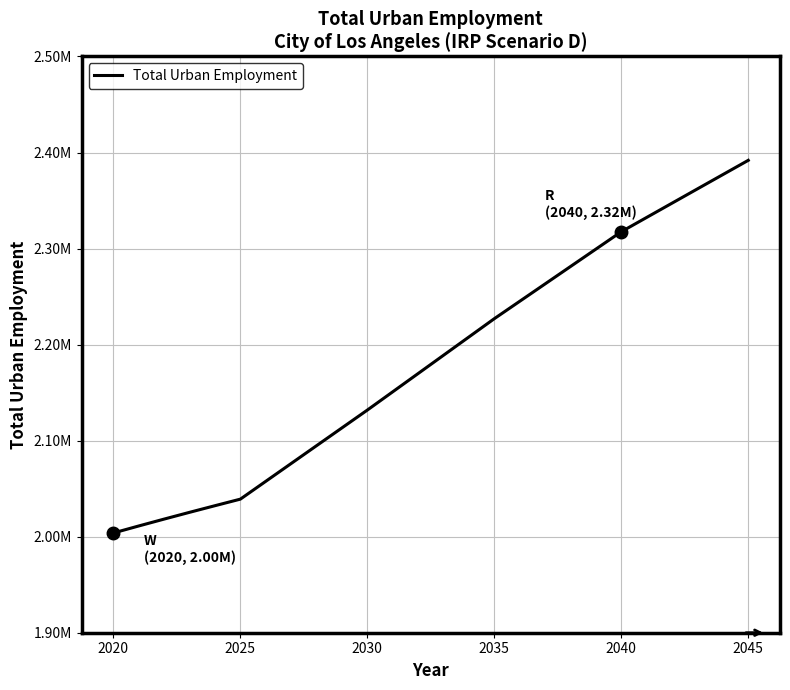

What is the difference between the second highest and minimum values?

373152.5